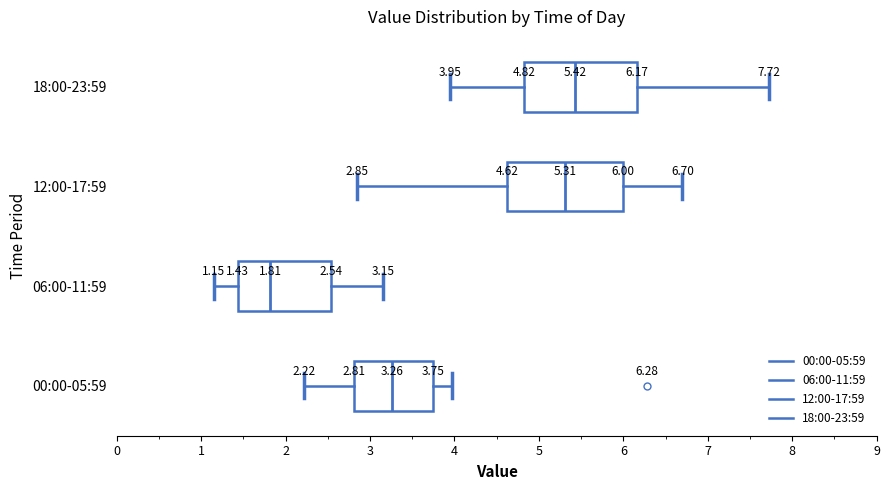

Which box's median line is the furthest to the left?

06:00-11:59